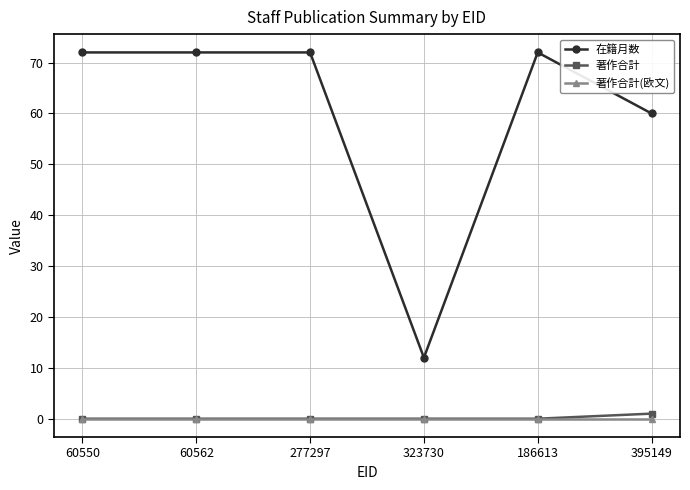

True or false: 著作合計(欧文) has more than 2 points higher than both neighbors.

False